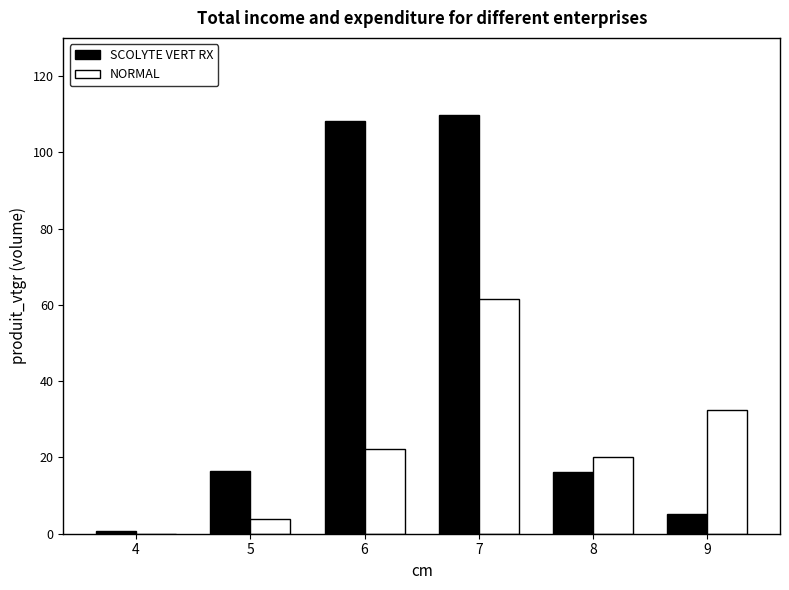

How many data points does each series have?

6